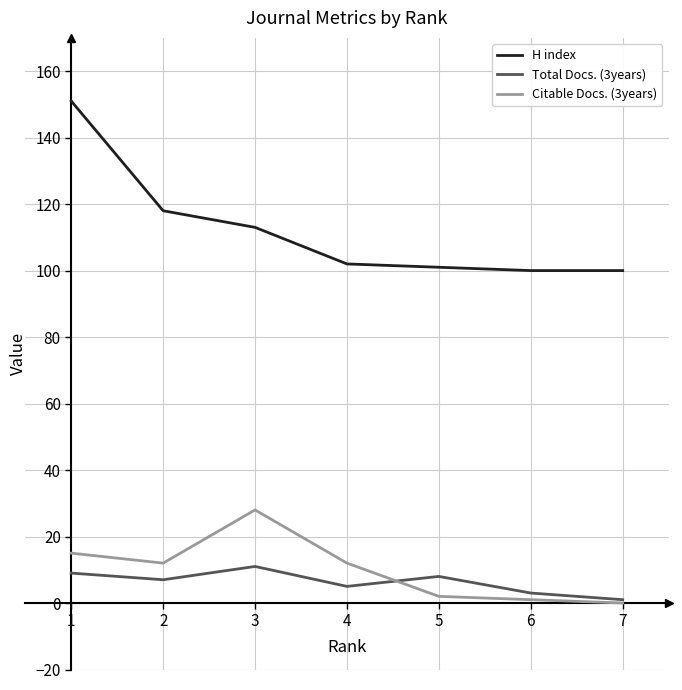

List the series in order of their peak value, highest first.

H index, Citable Docs. (3years), Total Docs. (3years)